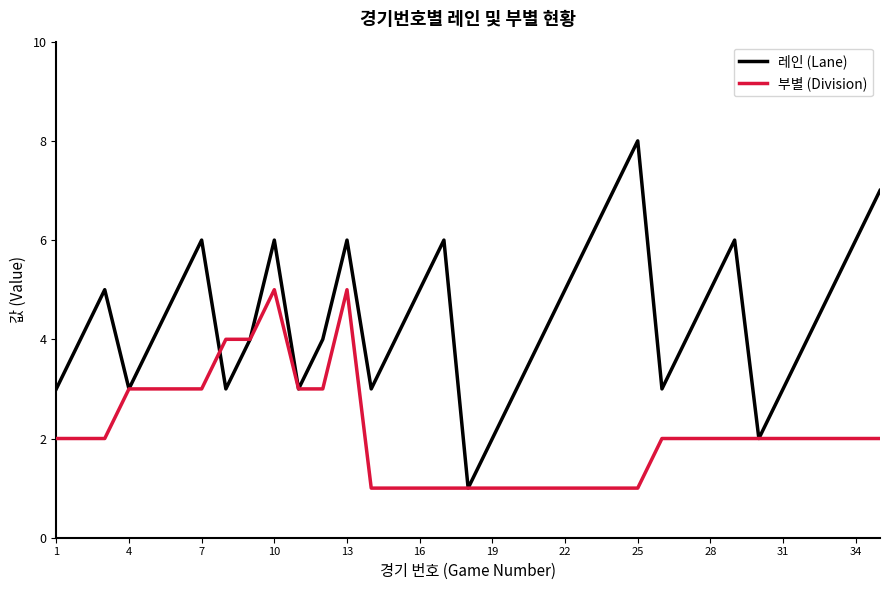

Rank the series by their average value, from lowest to highest.

부별 (Division), 레인 (Lane)